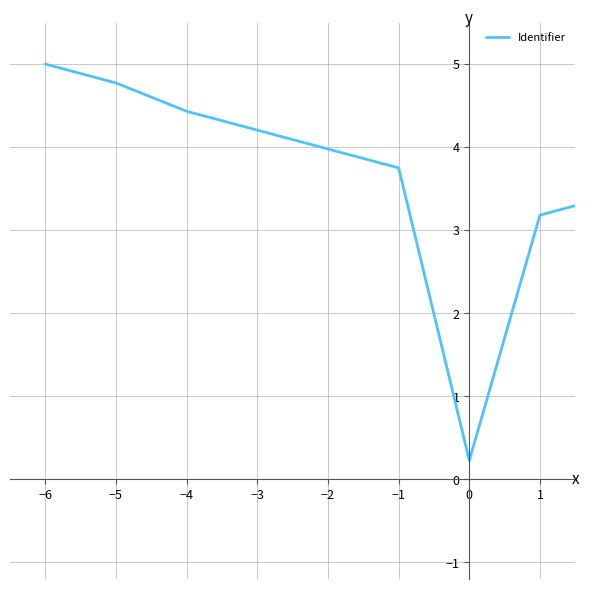

Reading left to right, what are all the values shown in this chart?

5.0	4.8	4.4	4.2	4.0	3.8	0.2	3.2	3.4	3.8